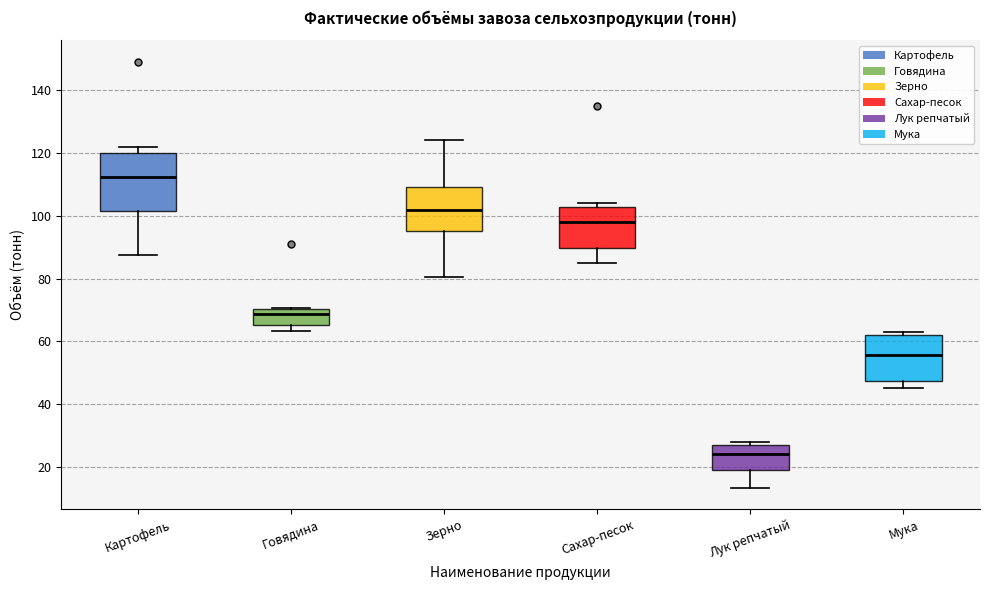

Reading left to right, read every box against the y-axis: the position of its median line, the range the box covers, and the ends of its whiskers. The values are not printed on the chart, so give them approximately, as read against the axis.

Картофель: median 112, box 102 to 120, whiskers 88 to 122
Говядина: median 68, box 66 to 70, whiskers 64 to 70
Зерно: median 102, box 96 to 110, whiskers 80 to 124
Сахар-песок: median 98, box 90 to 102, whiskers 86 to 104
Лук репчатый: median 24, box 18 to 26, whiskers 14 to 28
Мука: median 56, box 48 to 62, whiskers 46 to 64